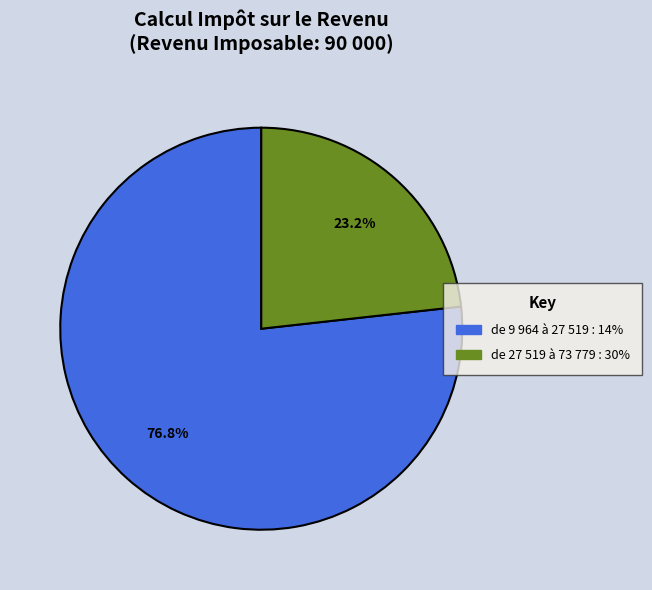

Is there a majority slice in this chart?

Yes